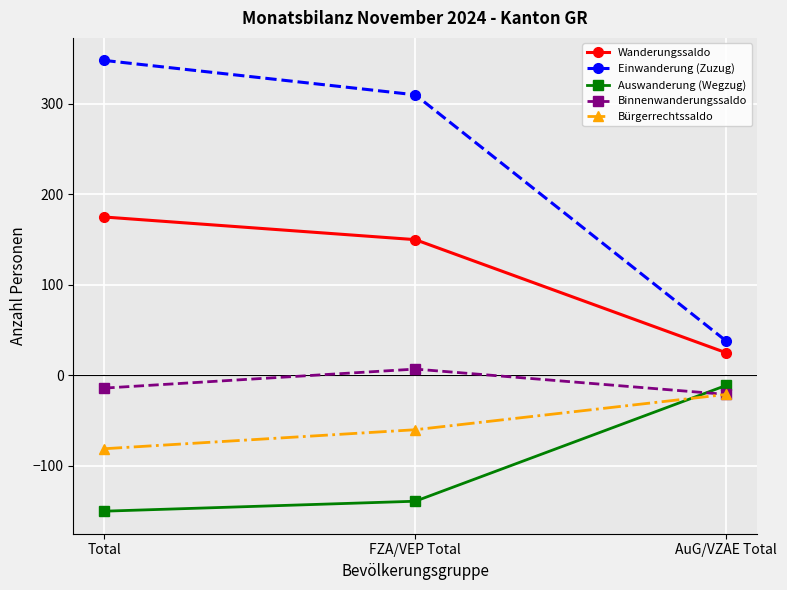

Which series changed the most between Total and AuG/VZAE Total?

Einwanderung (Zuzug)